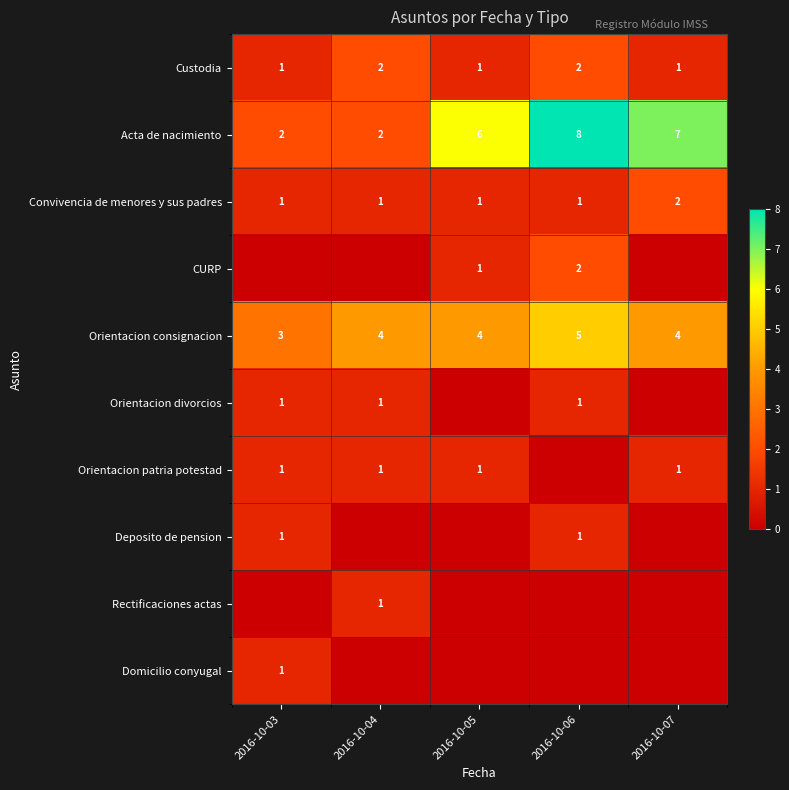

Which label corresponds to the smallest value in the chart?

2016-10-03